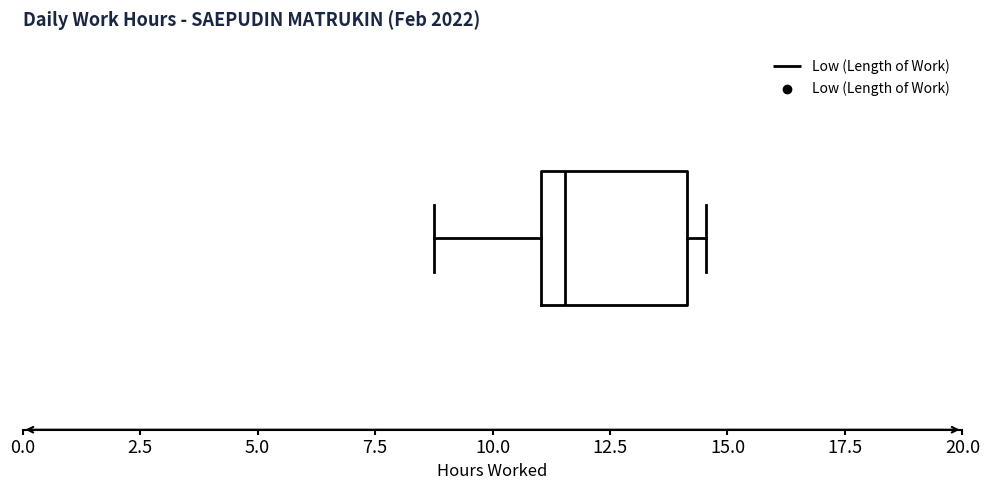

Where is the right edge of the box on the x-axis? The values are not printed on the chart, so give them approximately, as read against the axis.

14.0